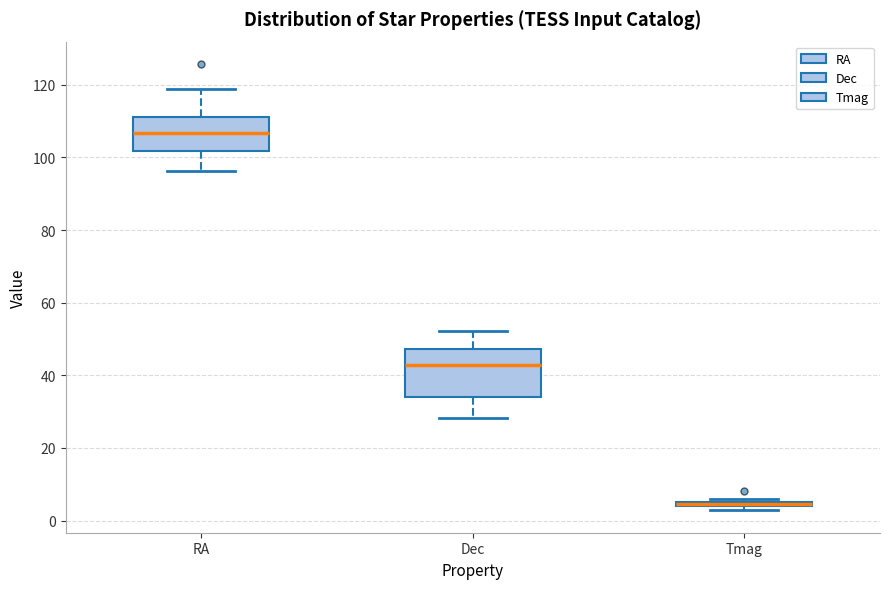

Comparing the boxes themselves (not the whiskers), which one is the tallest?

Dec